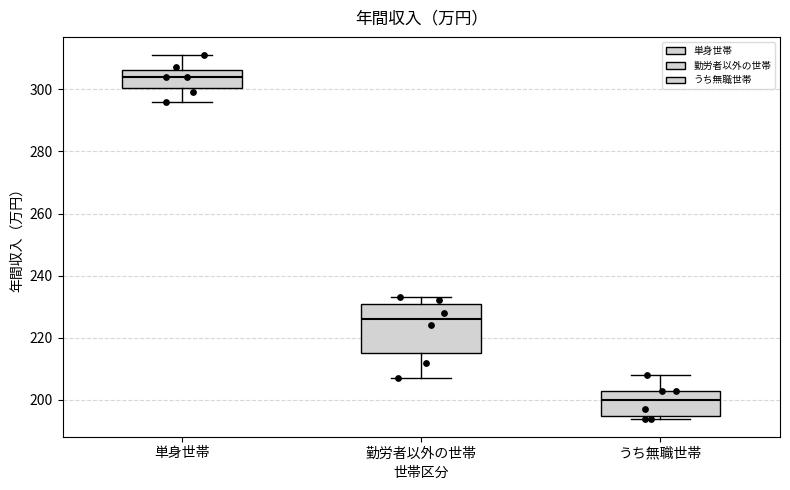

Reading left to right, read every box against the y-axis: the position of its median line, the range the box covers, and the ends of its whiskers. The values are not printed on the chart, so give them approximately, as read against the axis.

単身世帯: median 304, box 300 to 306, whiskers 296 to 312
勤労者以外の世帯: median 226, box 216 to 232, whiskers 208 to 234
うち無職世帯: median 200, box 194 to 204, whiskers 194 (just below the box's lower edge) to 208